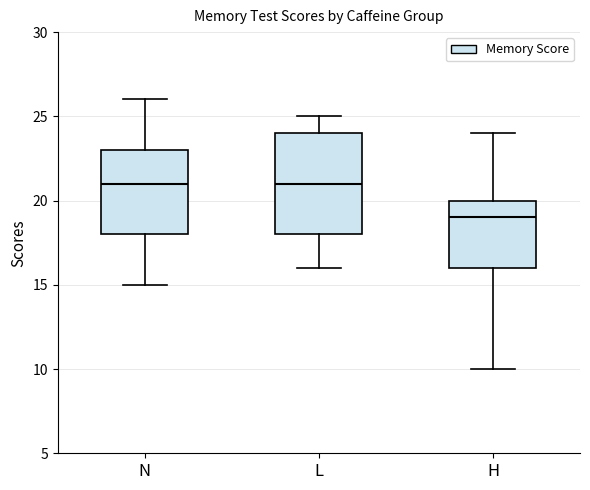

Reading left to right, read every box against the y-axis: the position of its median line, the range the box covers, and the ends of its whiskers. The values are not printed on the chart, so give them approximately, as read against the axis.

N: median 21, box 18 to 23, whiskers 15 to 26
L: median 21, box 18 to 24, whiskers 16 to 25
H: median 19, box 16 to 20, whiskers 10 to 24